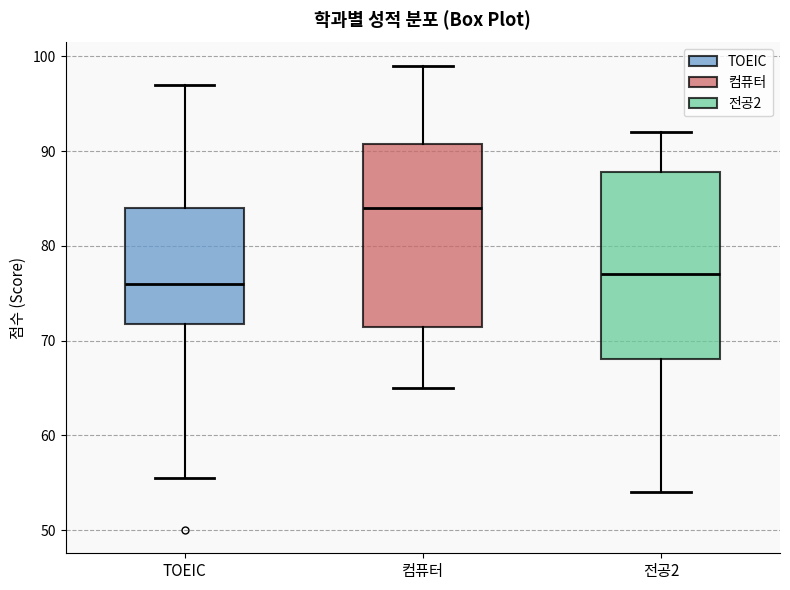

Where is the lower edge of the box for TOEIC on the y-axis? The values are not printed on the chart, so give them approximately, as read against the axis.

72